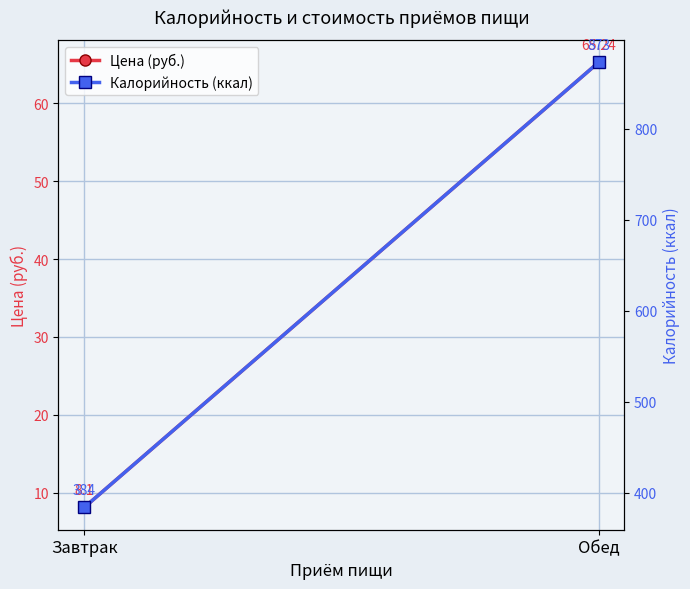

What is the total value across all series at Обед?

938.2